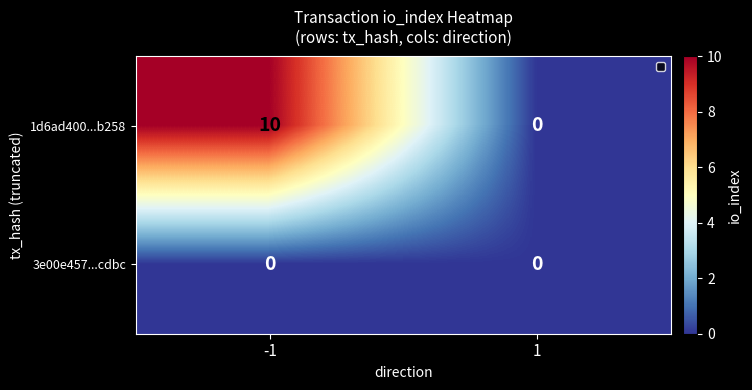

List the series in order of their peak value, highest first.

1d6ad400...b258, 3e00e457...cdbc